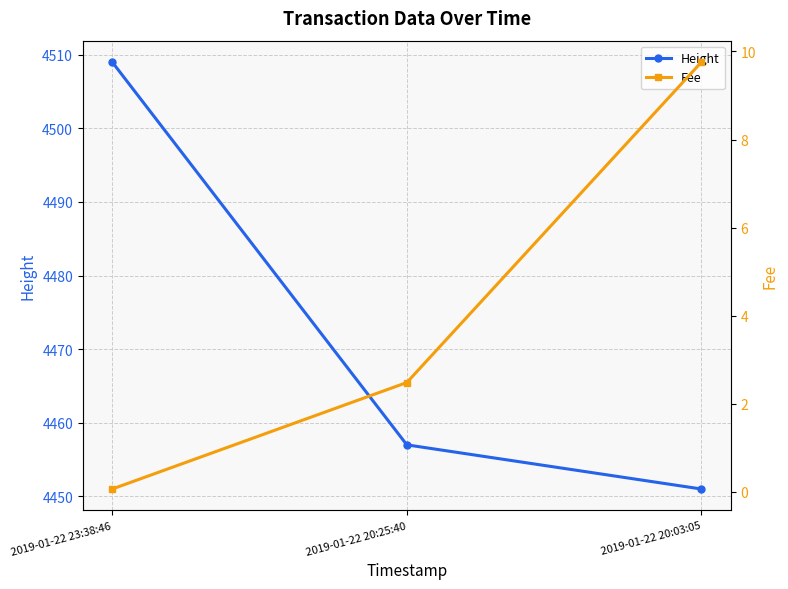

Where does the Height series first go above 4457?

2019-01-22 23:38:46